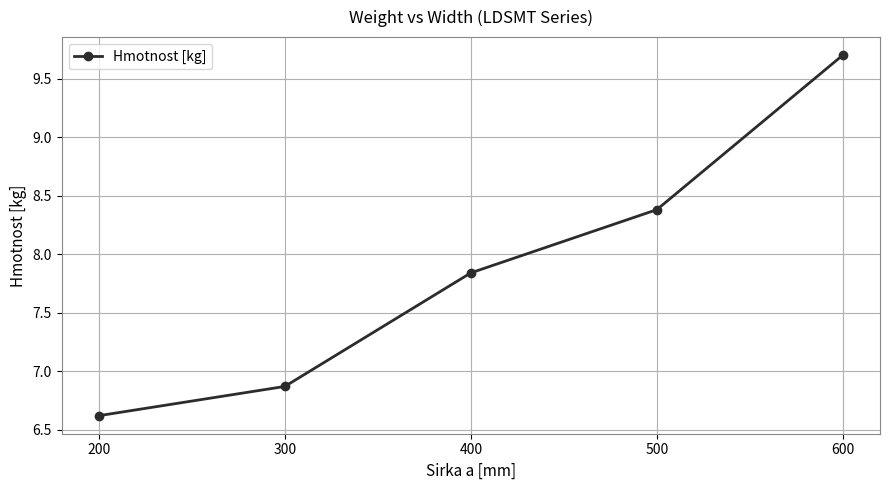

True or false: there are more than 2 points higher than both neighbors.

False